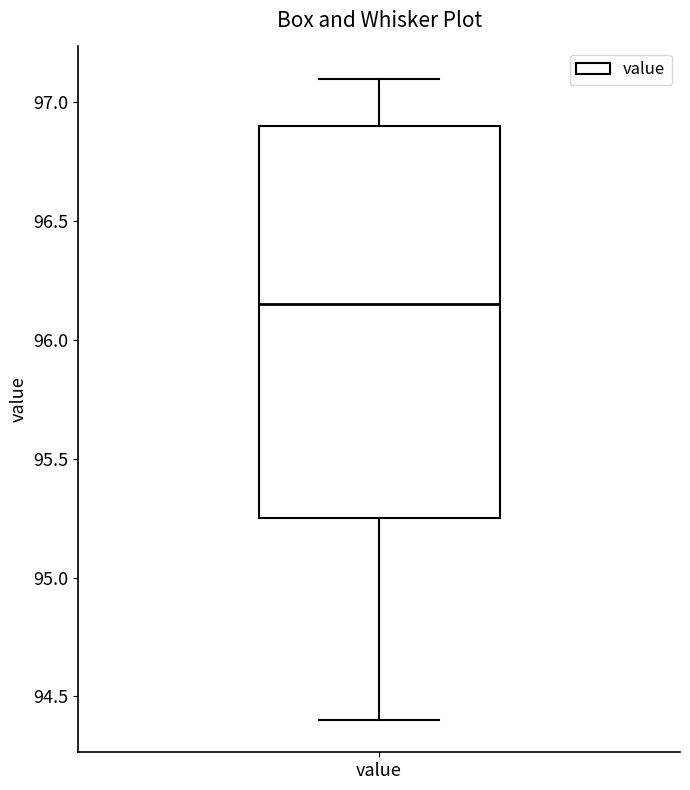

Where is the lower edge of the box for value on the y-axis? The values are not printed on the chart, so give them approximately, as read against the axis.

95.25